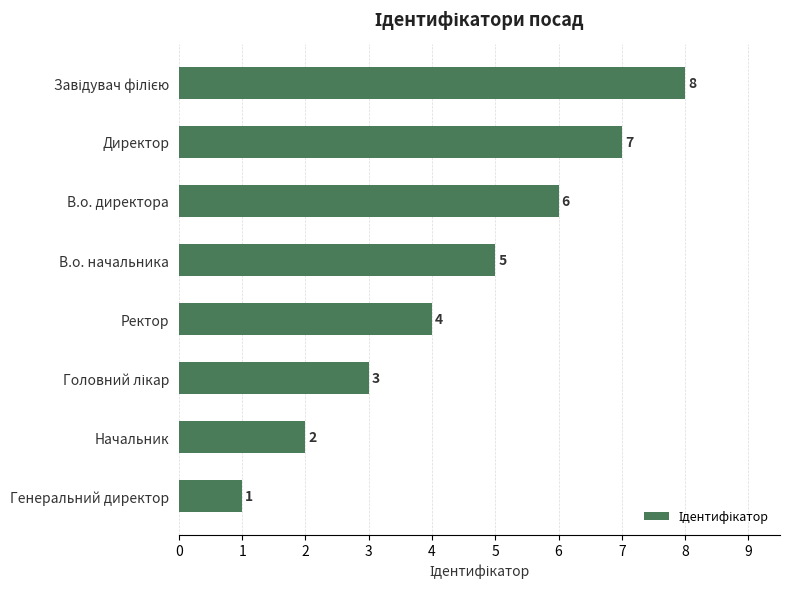

What is the difference between the maximum and minimum values?

7